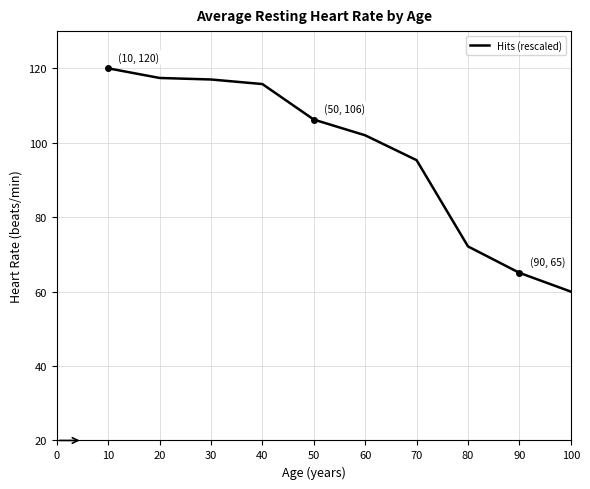

Count the number of values greater than 106.

5